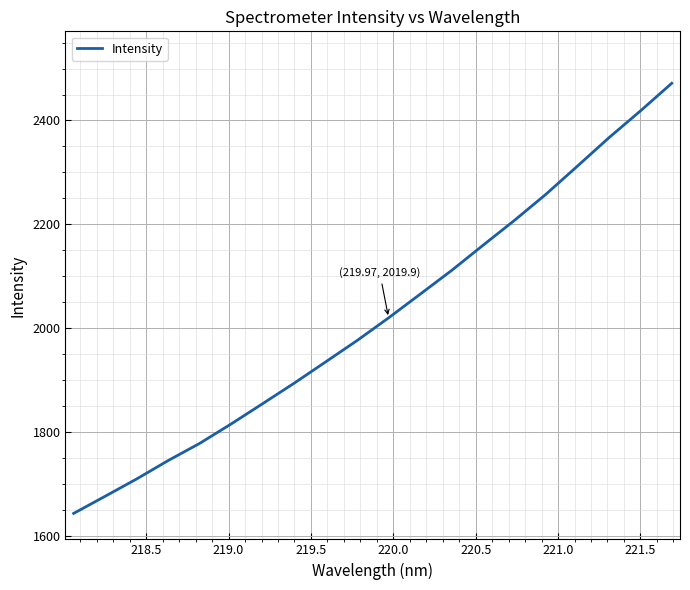

What is the maximum value shown in the chart?

2471.7